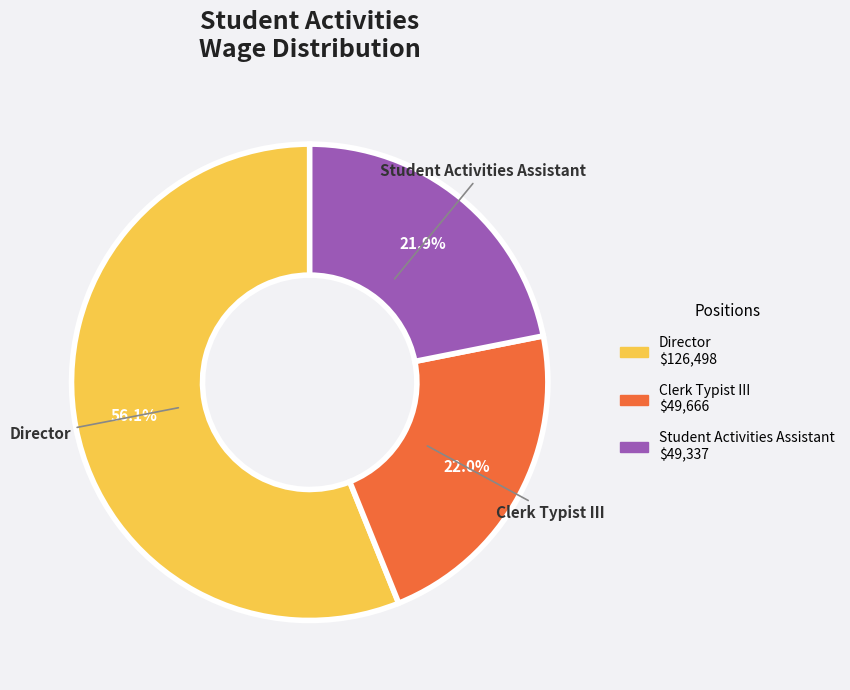

Which slice is the largest?

Director